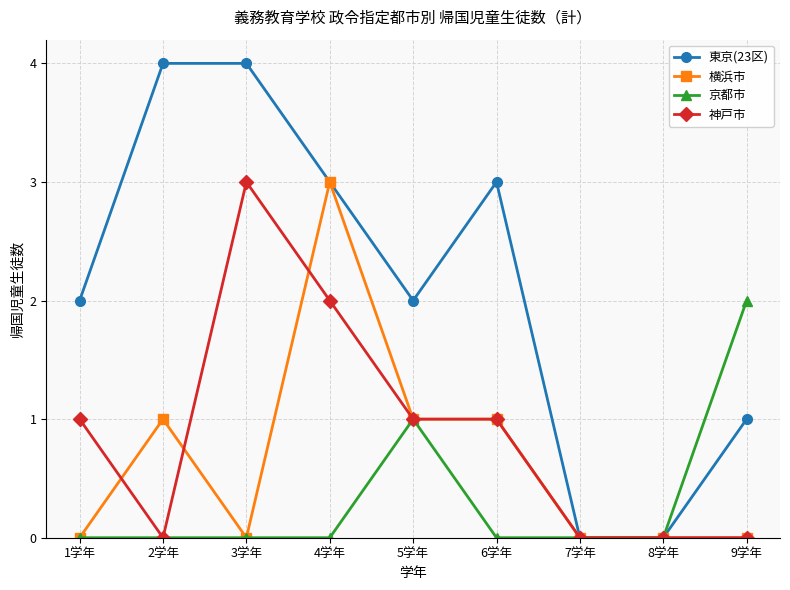

Which series has the widest spread of values?

東京(23区)